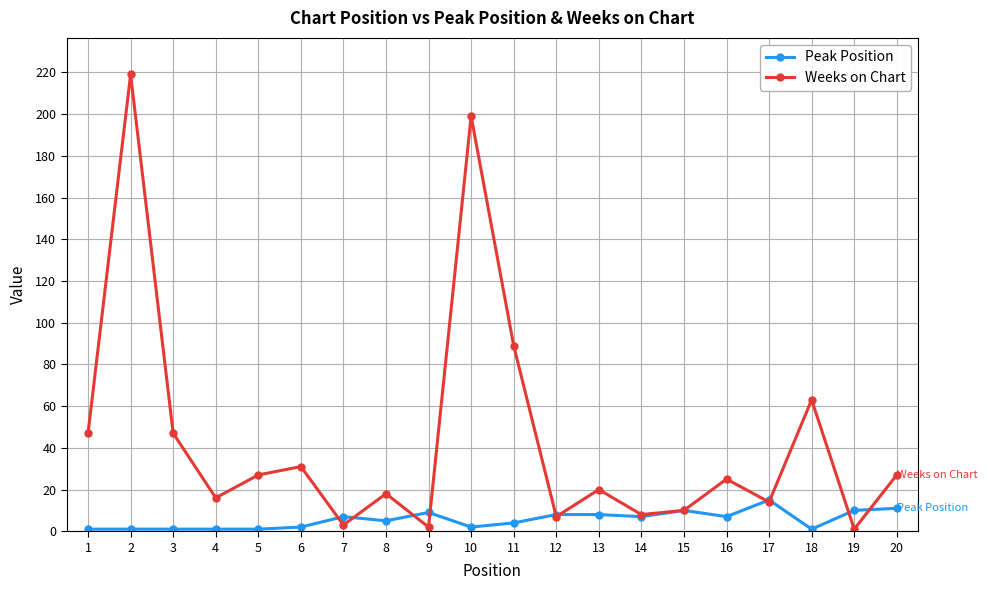

What is the value of the Weeks on Chart point at the 6th from the left?

31